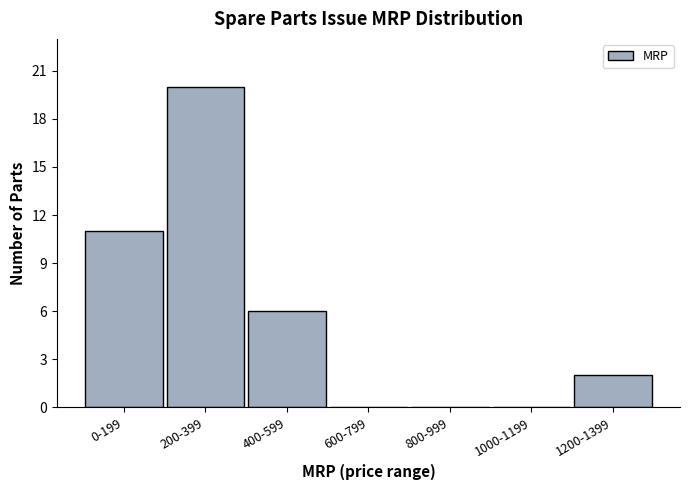

Reading left to right, what are all the values shown in this chart?

0-199=11	200-399=20	400-599=6	600-799=0	800-999=0	1000-1199=0	1200-1399=2